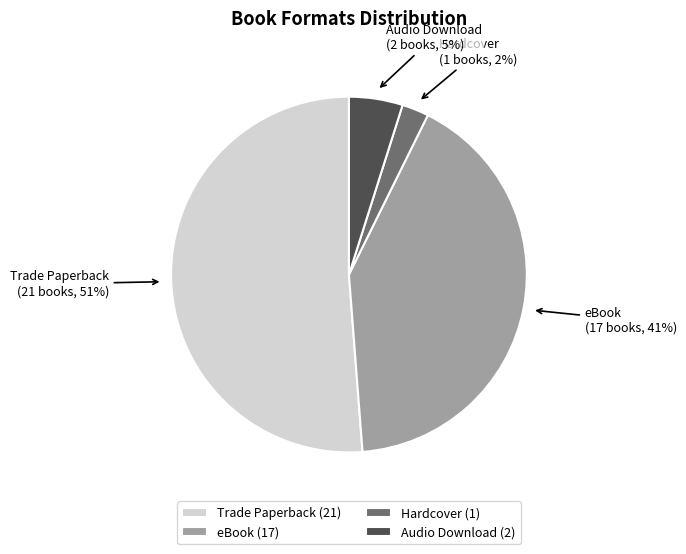

Rank the categories by value from highest to lowest.

Trade Paperback, eBook, Audio Download, Hardcover